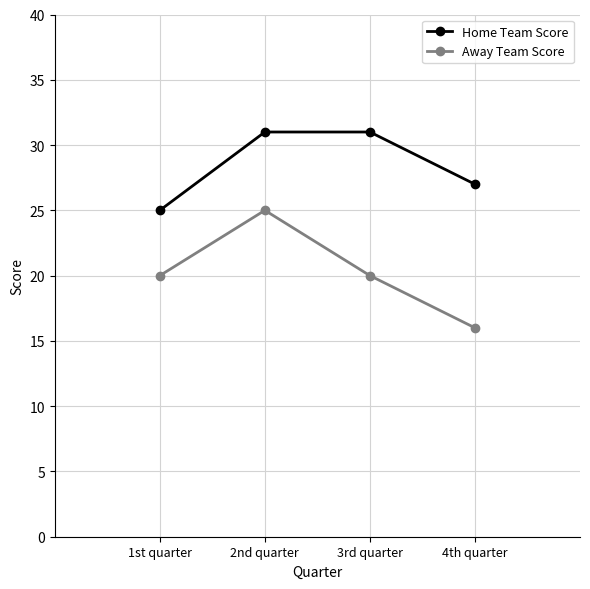

Is this an area chart (filled region under the line)?

No